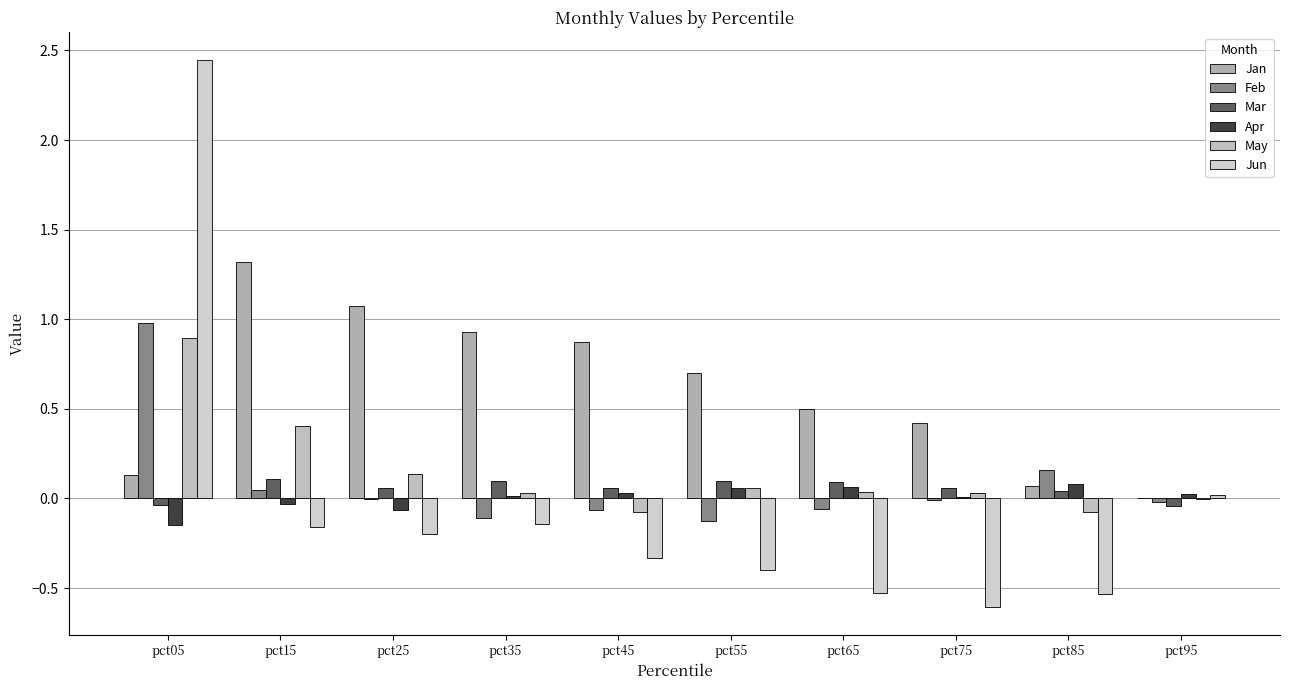

How many categories are shown in the chart?

10